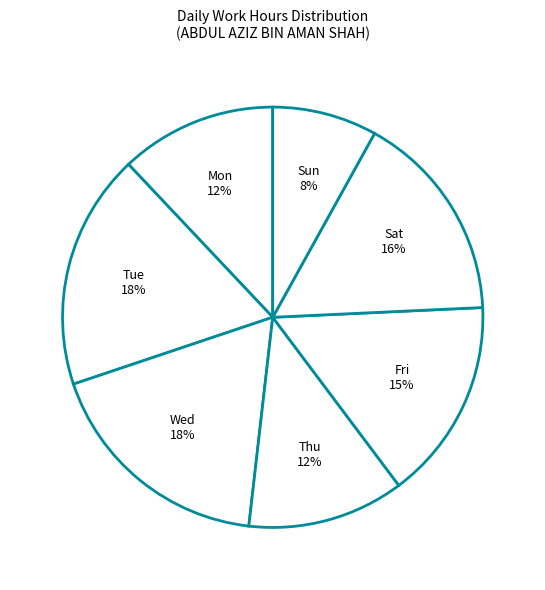

Which slice is the largest?

10-Tue